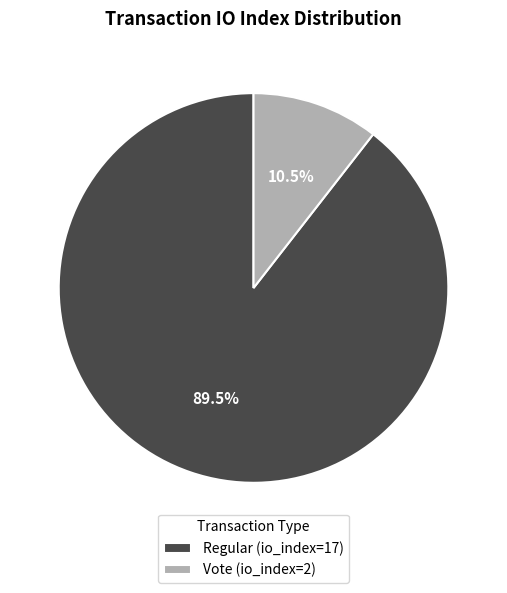

To the nearest percent, what is the difference between the largest and smallest slice percentages?

79%